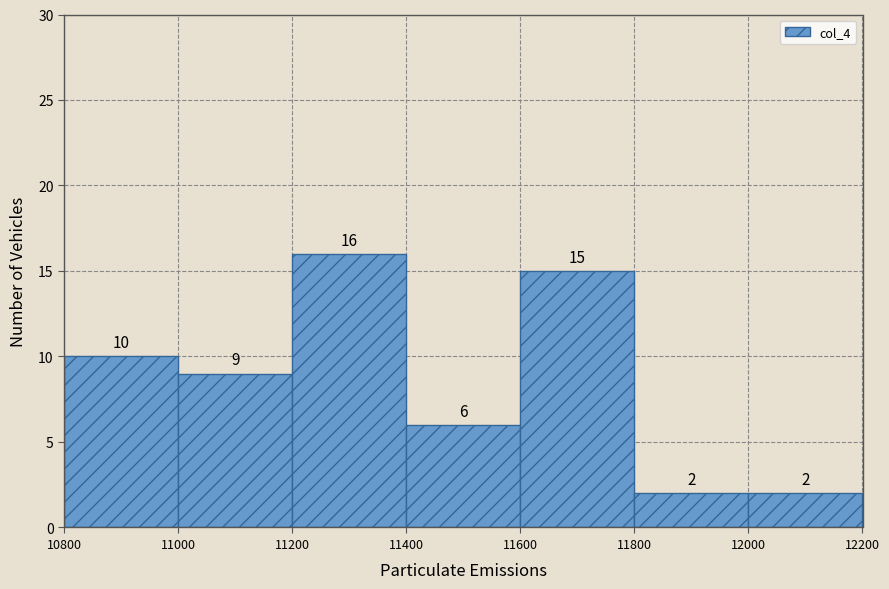

Reading left to right, list every bar in this chart as the range it spans on the x-axis followed by its height.

10800 to 11000: 10
11000 to 11200: 9
11200 to 11400: 16
11400 to 11600: 6
11600 to 11800: 15
11800 to 12000: 2
12000 to 12200: 2